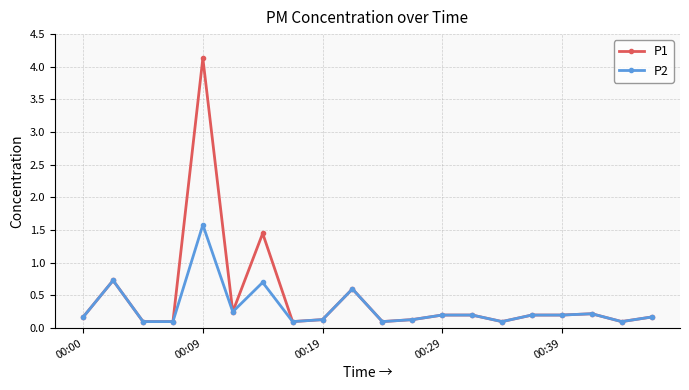

How many lines are shown in the chart?

2